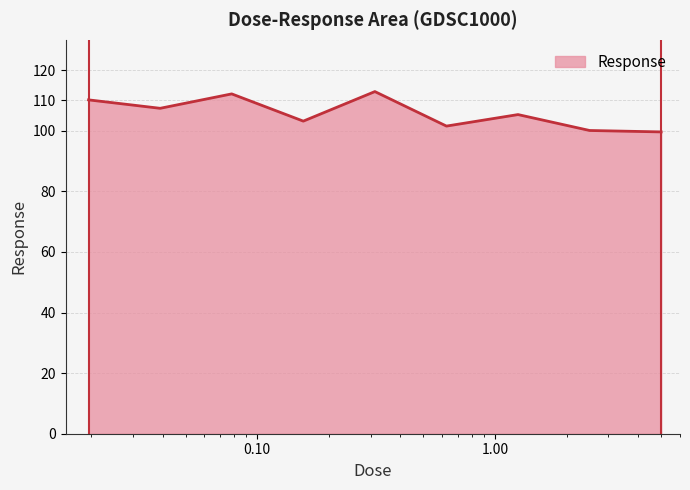

What is the difference between the maximum and minimum values?

13.3